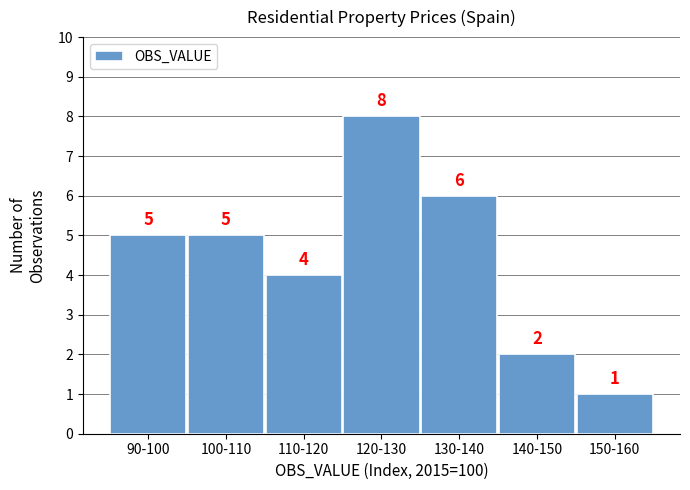

Reading right to left, extract all data points from this chart.

1	2	6	8	4	5	5